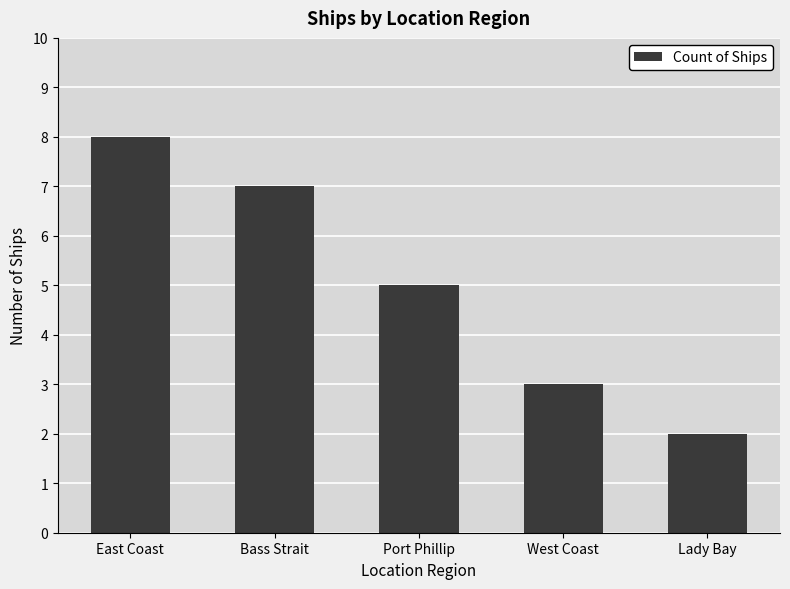

Reading left to right, extract all data points from this chart.

East Coast=8	Bass Strait=7	Port Phillip=5	West Coast=3	Lady Bay=2